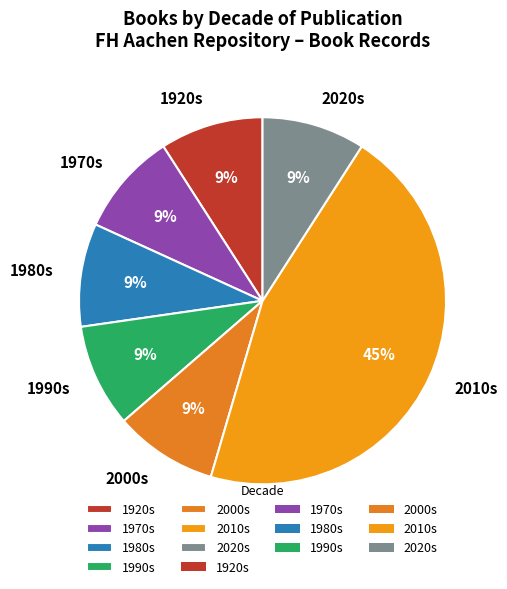

What is the ratio of the value at 1990s to the value at 2020s?

1.0